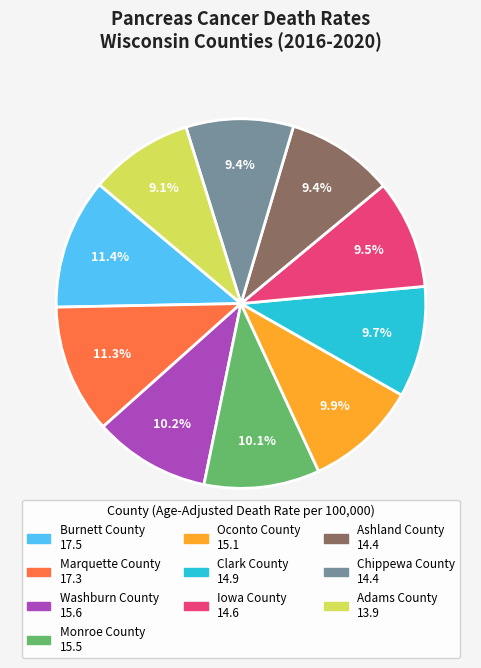

Combined, do Chippewa County and Iowa County account for over 50%?

No